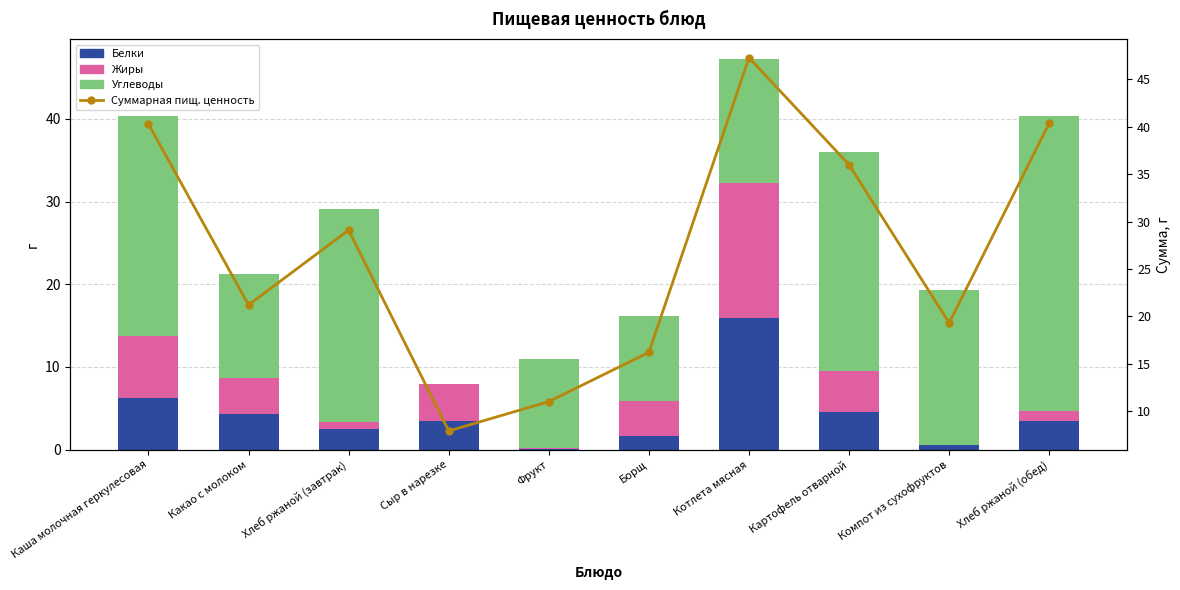

What is the sum of all Суммарная пищ. ценность values?

268.7